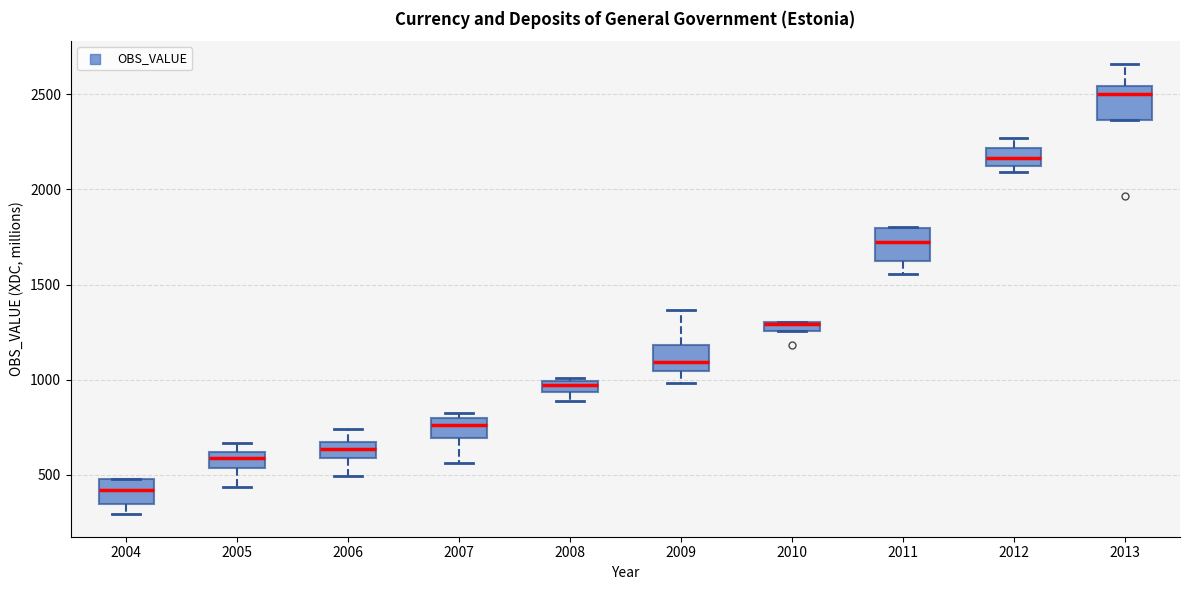

Where is the upper edge of the box at x = 2004 on the y-axis? The values are not printed on the chart, so give them approximately, as read against the axis.

500